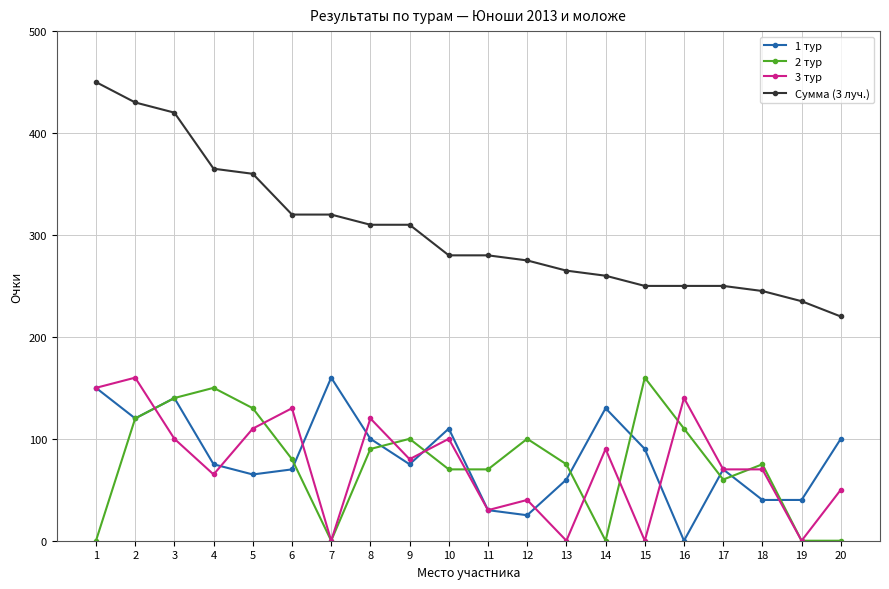

Is the value of 3 тур at 12 greater than the value of Сумма (3 луч.) at 2?

No